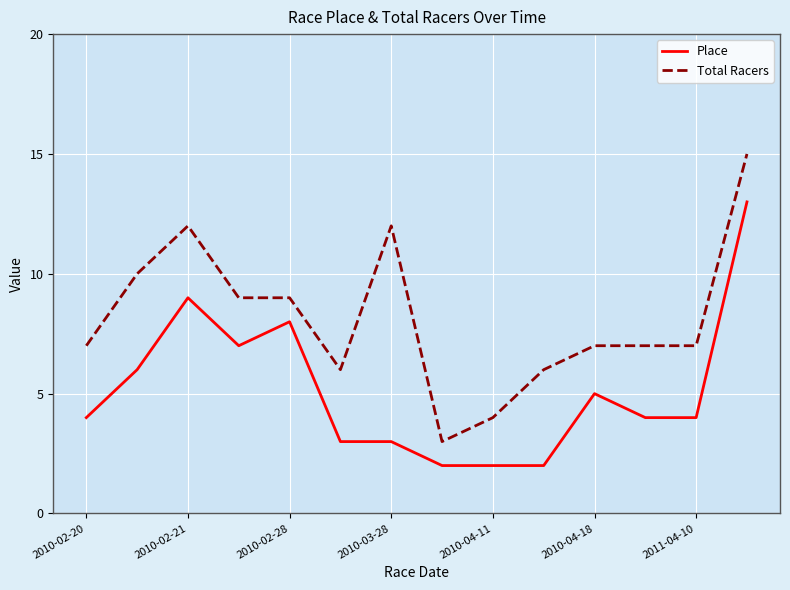

Rank the series by their average value, from highest to lowest.

Total Racers, Place